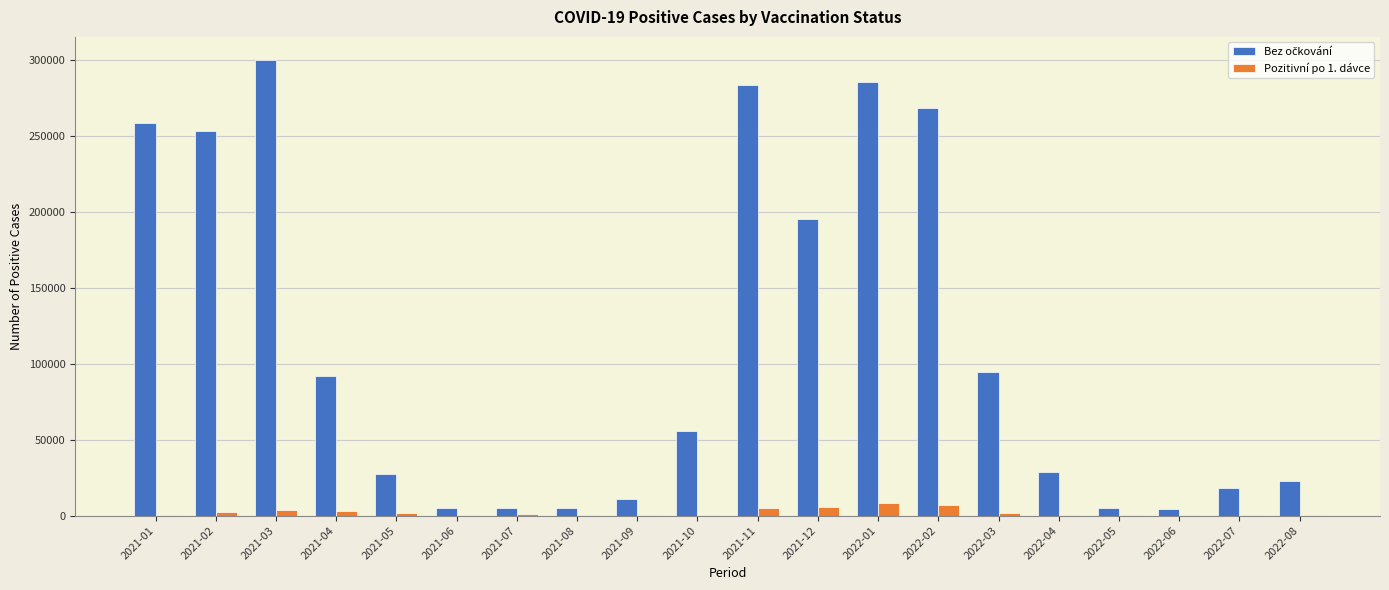

How many series are shown in this chart?

2